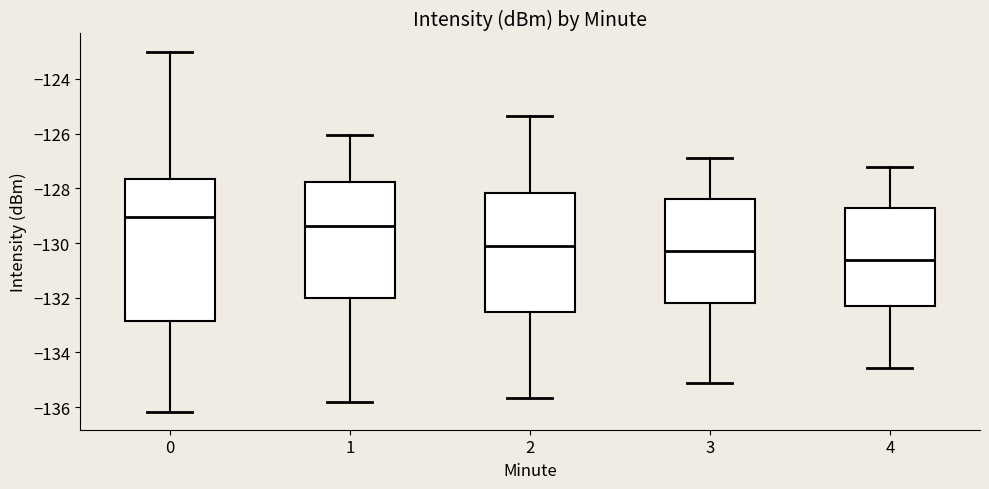

Comparing the boxes themselves (not the whiskers), which one is the tallest?

0